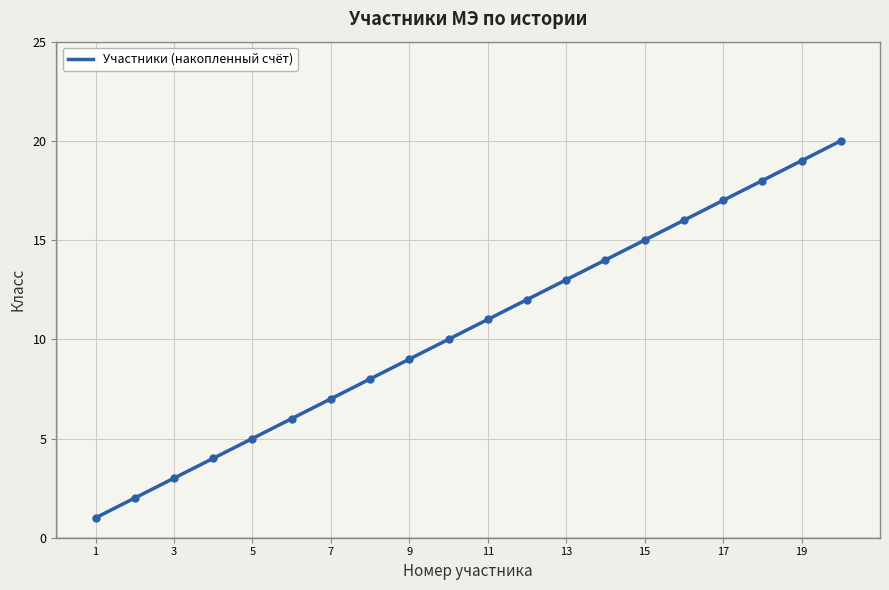

How many data points are above 11?

9